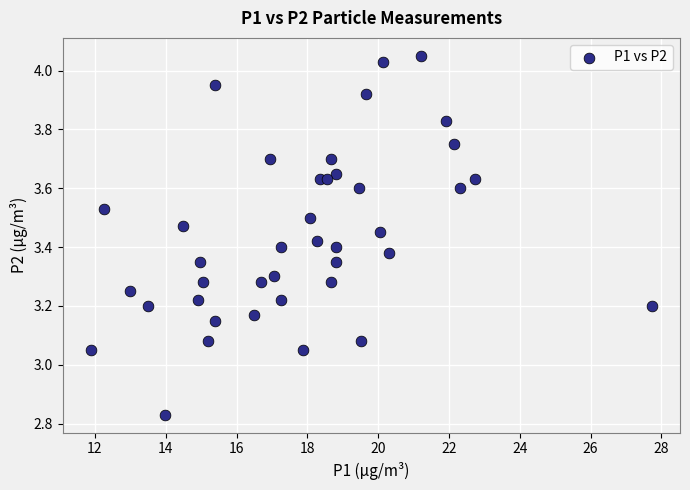

What is the range of Y values (max minus min)?

1.2